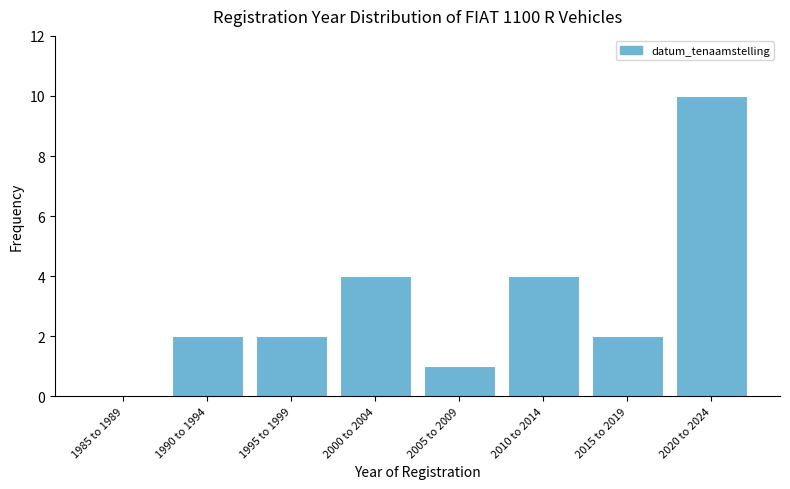

Reading left to right, extract all data points from this chart.

1985 to 1989=0	1990 to 1994=2	1995 to 1999=2	2000 to 2004=4	2005 to 2009=1	2010 to 2014=4	2015 to 2019=2	2020 to 2024=10